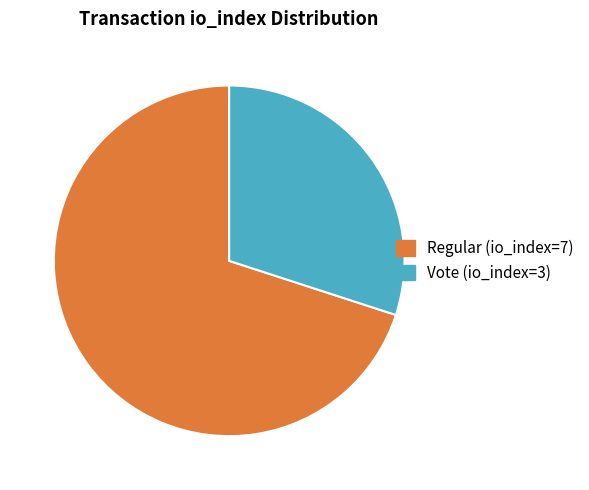

Do Vote (io_index=3) and Regular (io_index=7) together represent more than half of the pie?

Yes